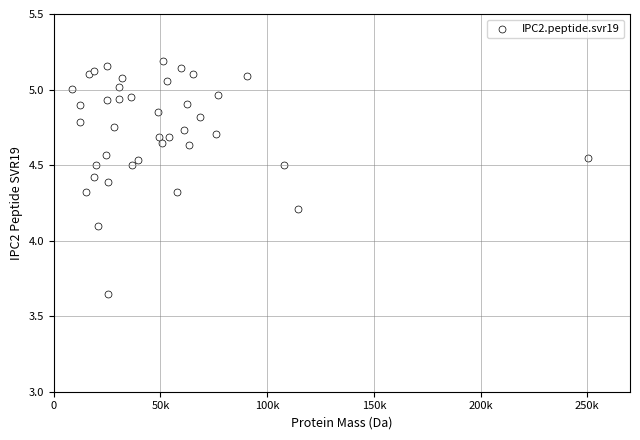

What Y value in the scatter plot is closest to 4?

4.1